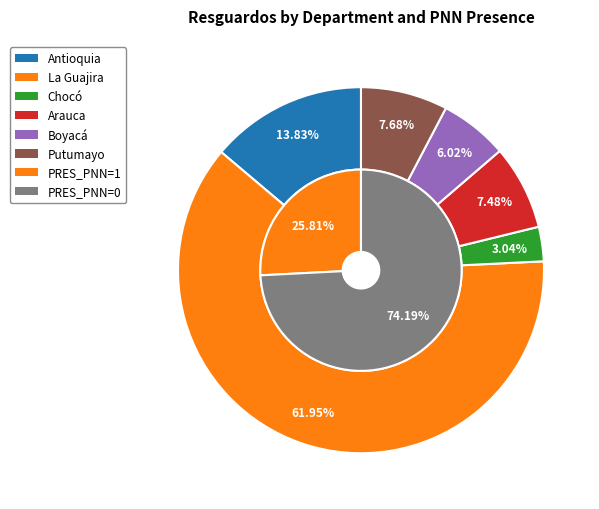

Count the number of slices in the pie.

6